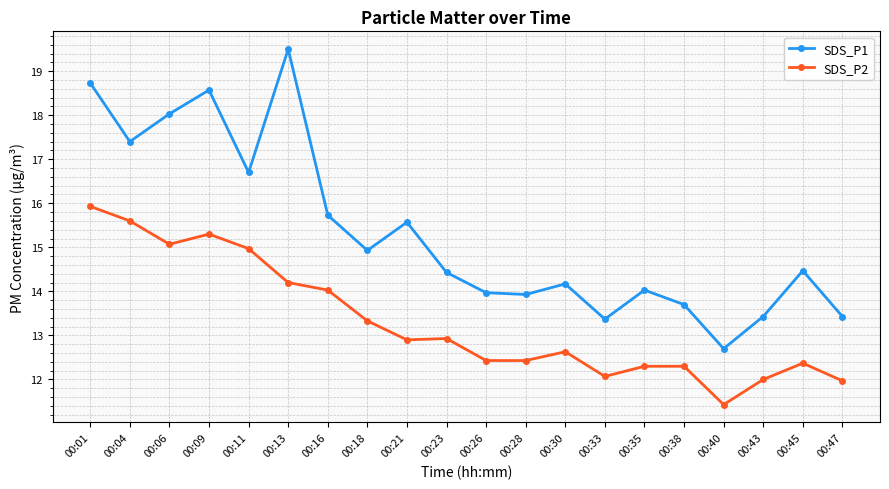

What is the difference between the SDS_P2 values at 00:43 and 00:28?

0.4